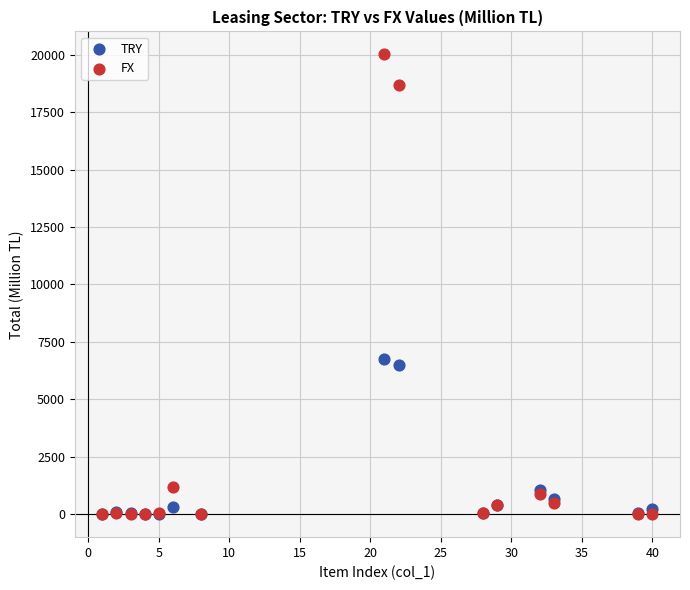

What are all the series names shown in the legend?

TRY, FX